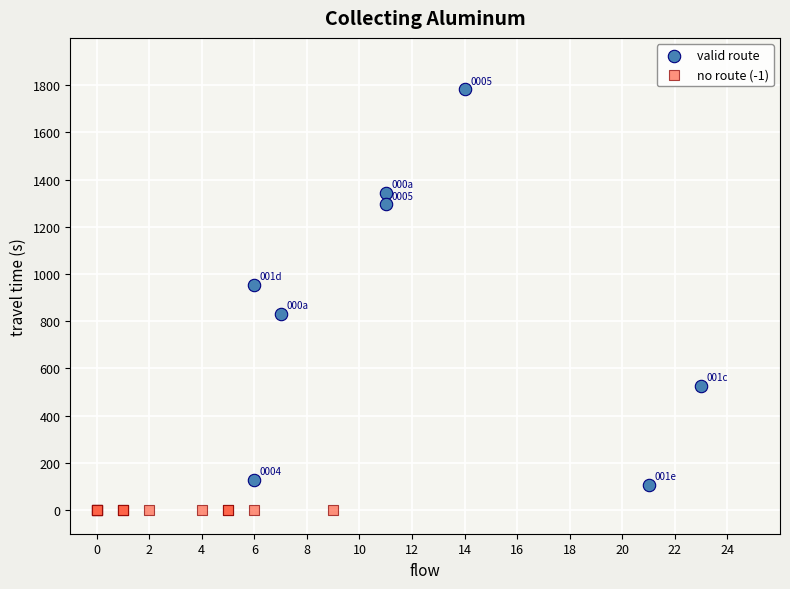

What are all the series names shown in the legend?

valid route, no route (-1)